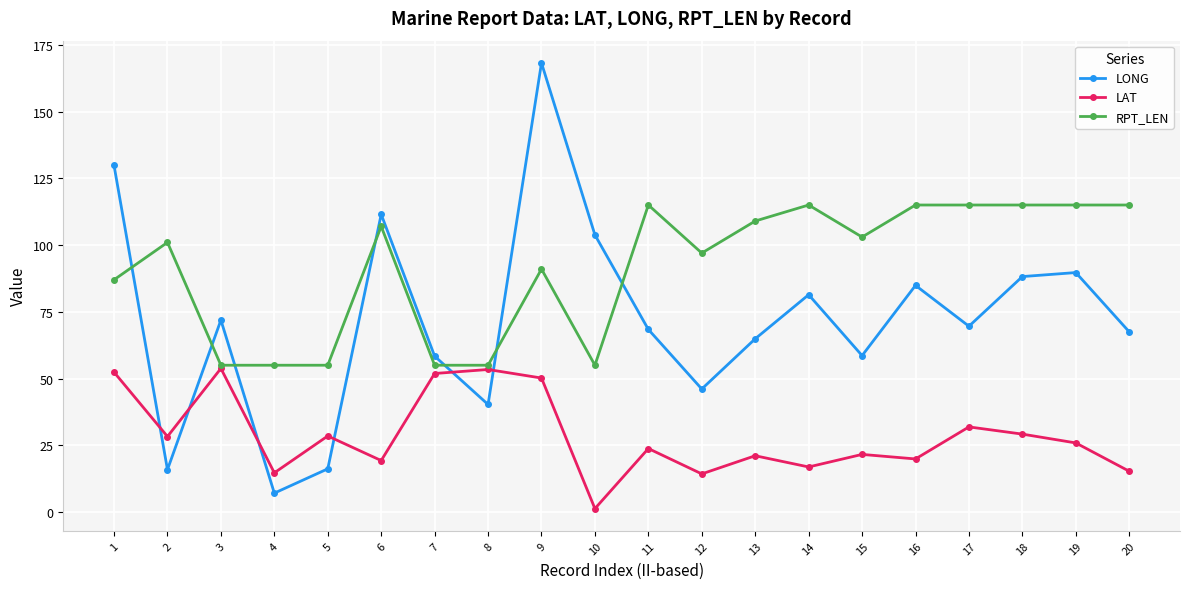

After their last crossing, which series has the higher values: RPT_LEN or LONG?

RPT_LEN